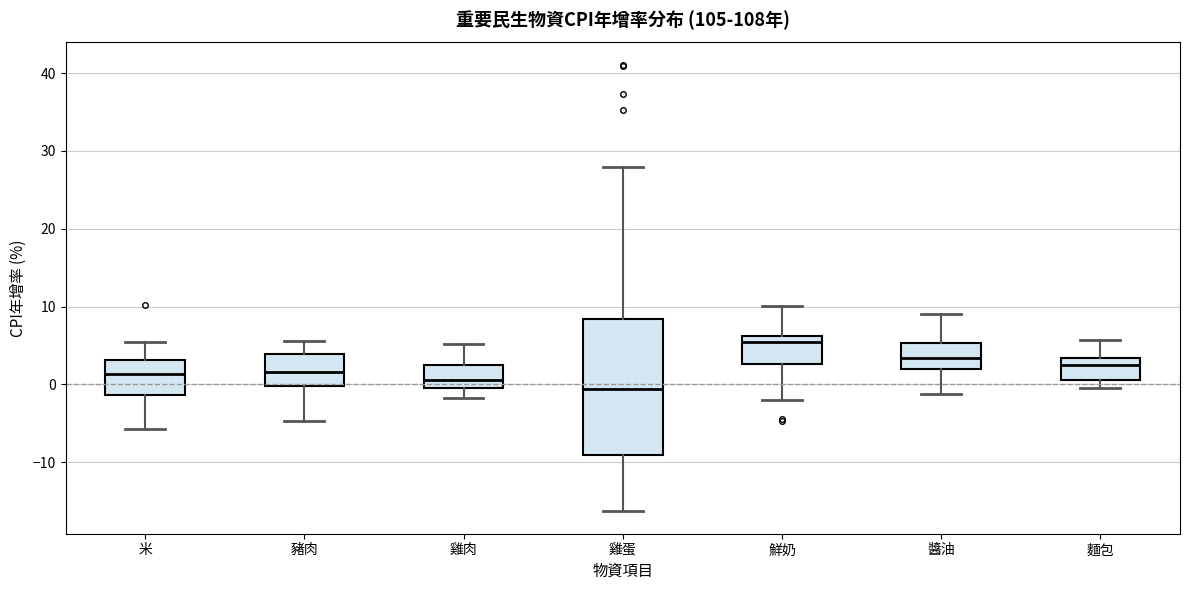

Reading left to right, transcribe this box plot: for each box, give where its median line is, the range the box spans, and where its two whiskers end, as read against the y-axis. The values are not printed on the chart, so give them approximately, as read against the axis.

米: median 1, box -1 to 3, whiskers -6 to 5
豬肉: median 2, box 0 to 4, whiskers -5 to 6
雞肉: median 1, box 0 to 2, whiskers -2 to 5
雞蛋: median -1, box -9 to 8, whiskers -16 to 28
鮮奶: median 5, box 3 to 6, whiskers -2 to 10
醬油: median 3, box 2 to 5, whiskers -1 to 9
麵包: median 2, box 1 to 3, whiskers 0 to 6